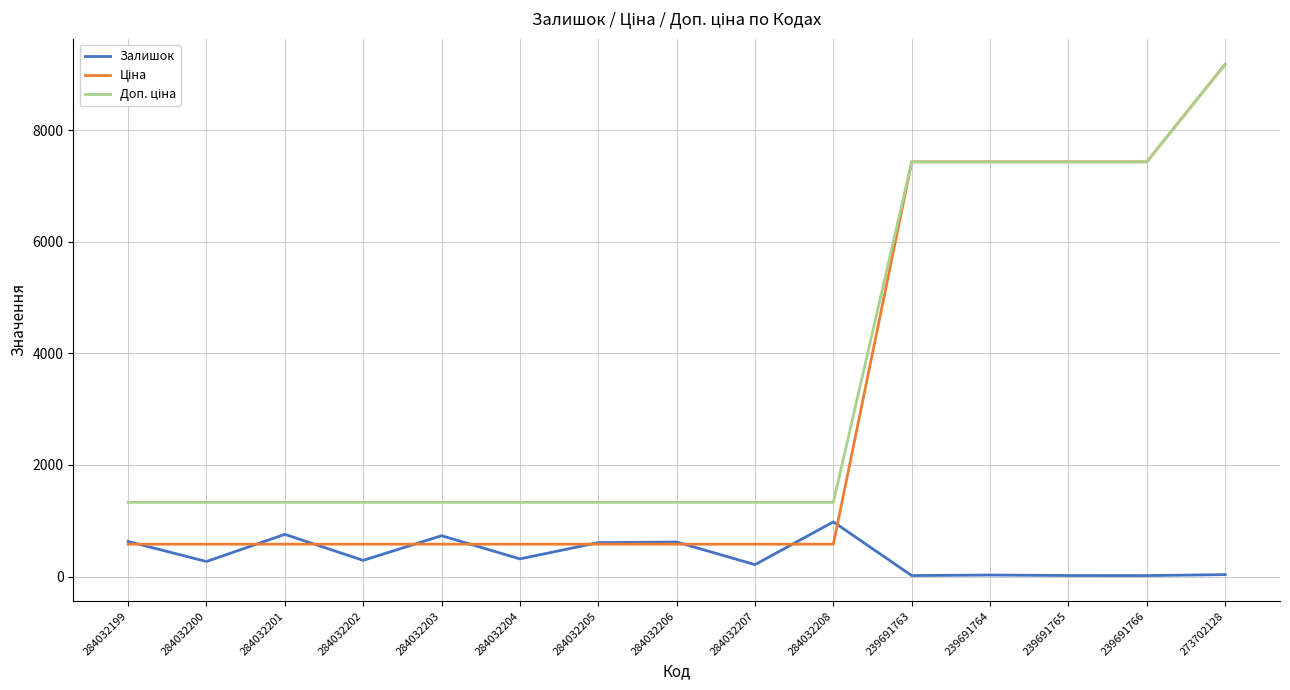

At which category is the sum across all series the highest?

273702128